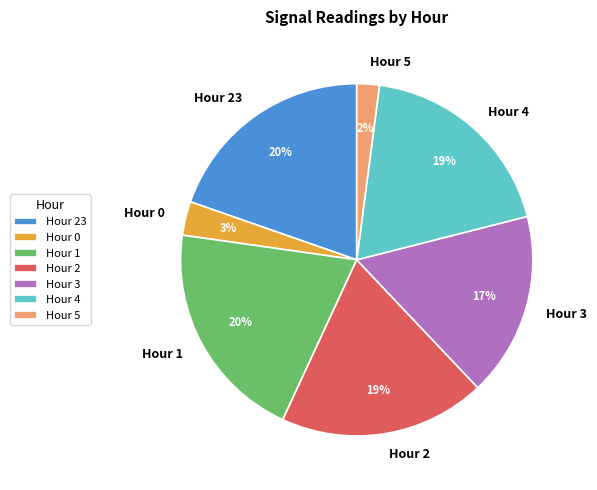

Do Hour 1 and Hour 4 together represent more than half of the pie?

No